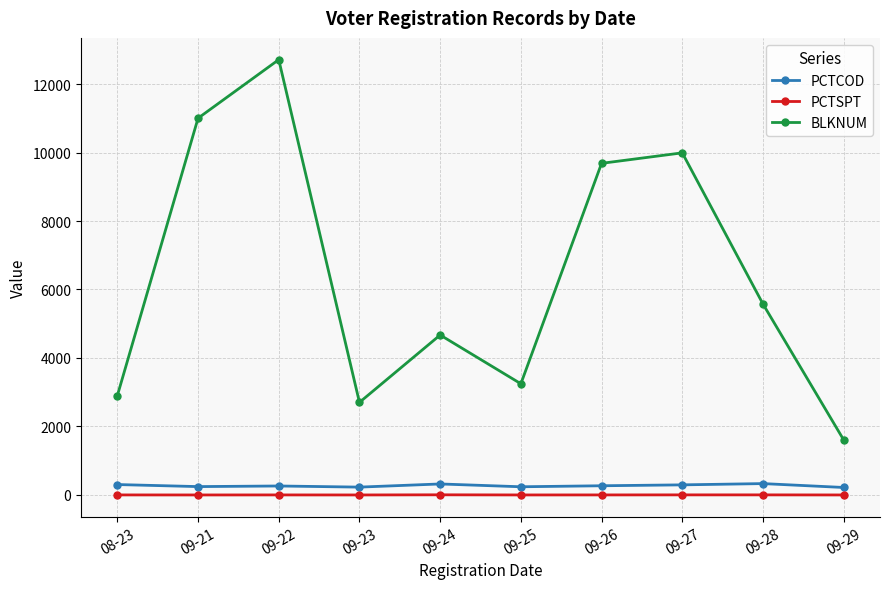

True or false: PCTCOD and PCTSPT intersect in this chart.

False